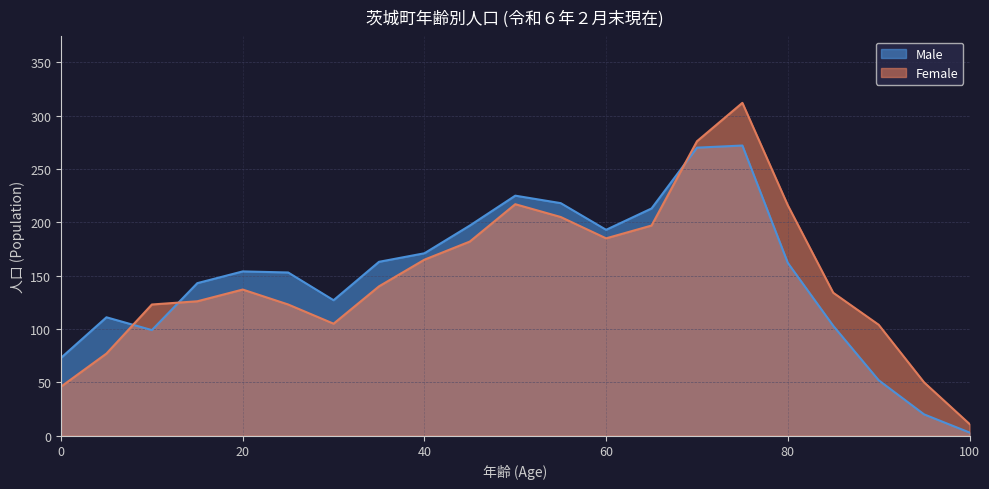

Between 25 and 0, which is larger?

25